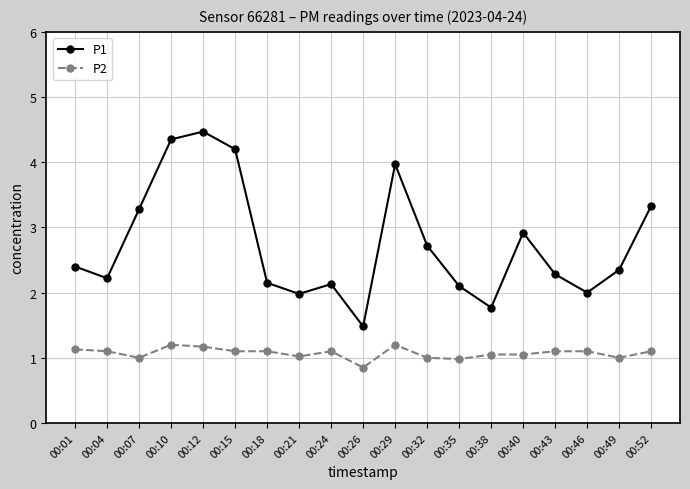

How many lines are shown in the chart?

2